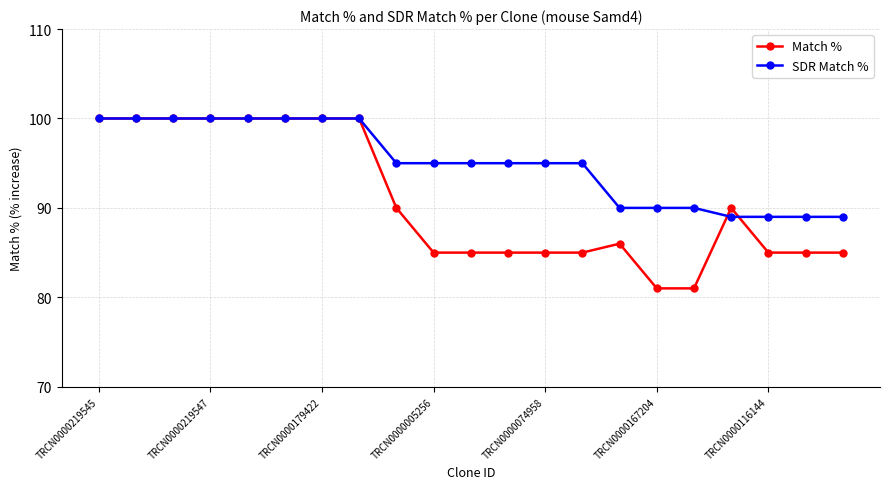

What is the minimum value shown in the chart?

81